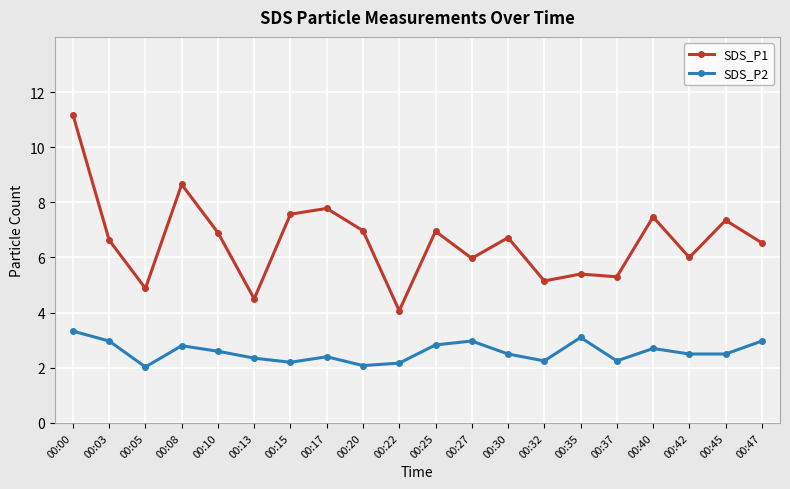

At 00:37, list the series in order from smallest to largest.

SDS_P2, SDS_P1